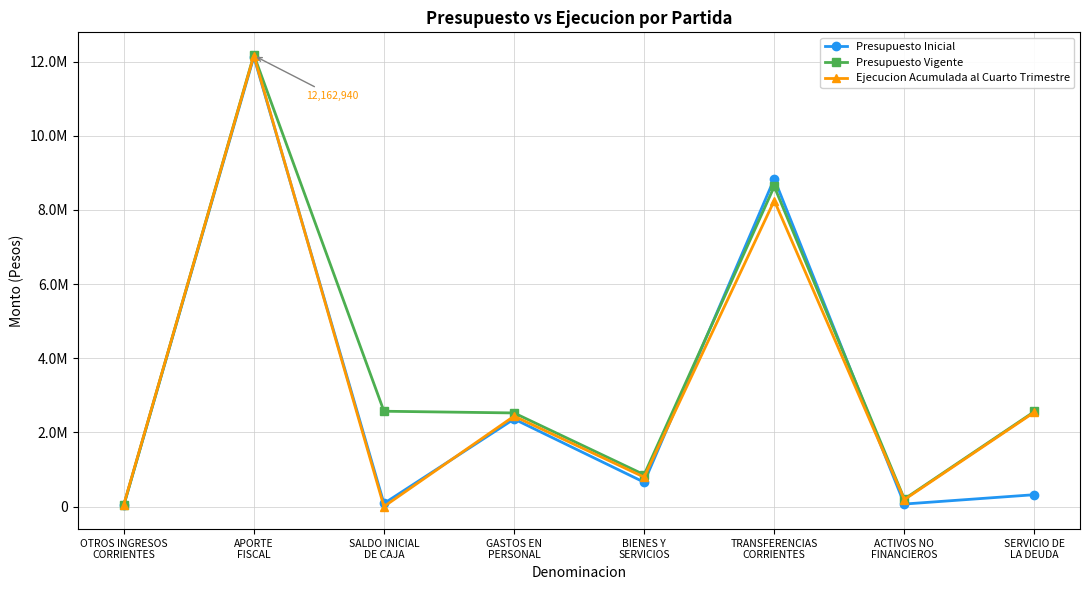

Reading left to right, extract all data points from this chart.

Presupuesto Inicial: OTROS INGRESOS
CORRIENTES=31857	APORTE
FISCAL=12128744	SALDO INICIAL
DE CAJA=82834	GASTOS EN
PERSONAL=2360323	BIENES Y
SERVICIOS=655277	TRANSFERENCIAS
CORRIENTES=8840744	ACTIVOS NO
FINANCIEROS=67468	SERVICIO DE
LA DEUDA=319623
Presupuesto Vigente: OTROS INGRESOS
CORRIENTES=31857	APORTE
FISCAL=12181365	SALDO INICIAL
DE CAJA=2570666	GASTOS EN
PERSONAL=2524530	BIENES Y
SERVICIOS=859124	TRANSFERENCIAS
CORRIENTES=8632674	ACTIVOS NO
FINANCIEROS=202968	SERVICIO DE
LA DEUDA=2564592
Ejecucion Acumulada al Cuarto Trimestre: OTROS INGRESOS
CORRIENTES=50221	APORTE
FISCAL=12162940	SALDO INICIAL
DE CAJA=0	GASTOS EN
PERSONAL=2437920	BIENES Y
SERVICIOS=792580	TRANSFERENCIAS
CORRIENTES=8251771	ACTIVOS NO
FINANCIEROS=186610	SERVICIO DE
LA DEUDA=2546166